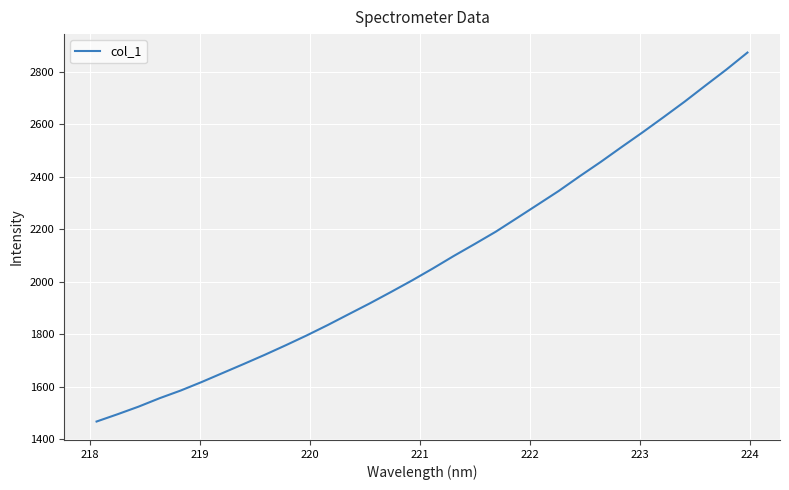

What is the maximum value shown in the chart?

2872.3